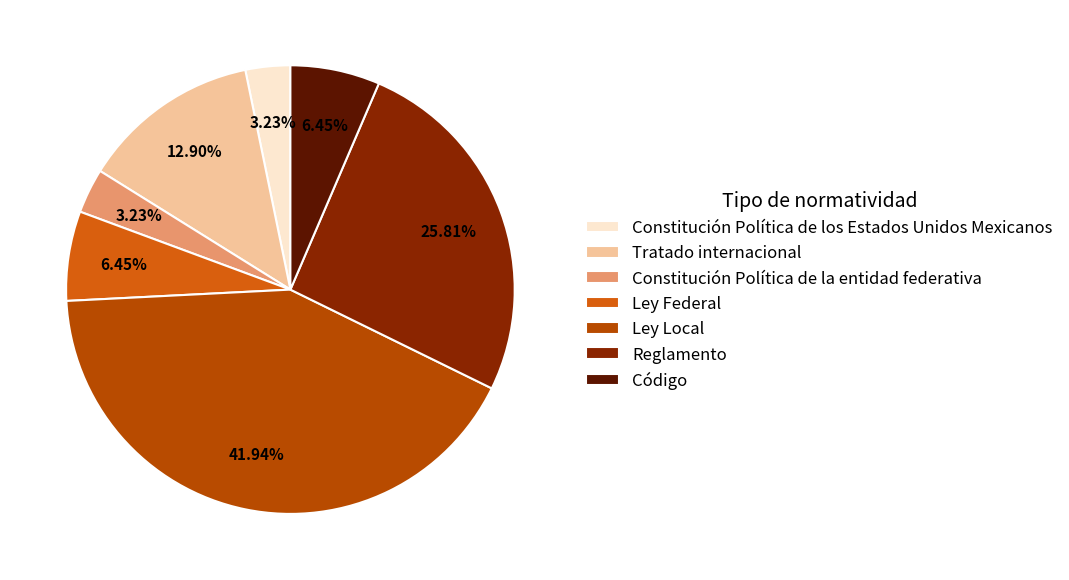

To the nearest percent, what is the difference between the Constitución Política de la entidad federativa and Reglamento slice percentages?

23%